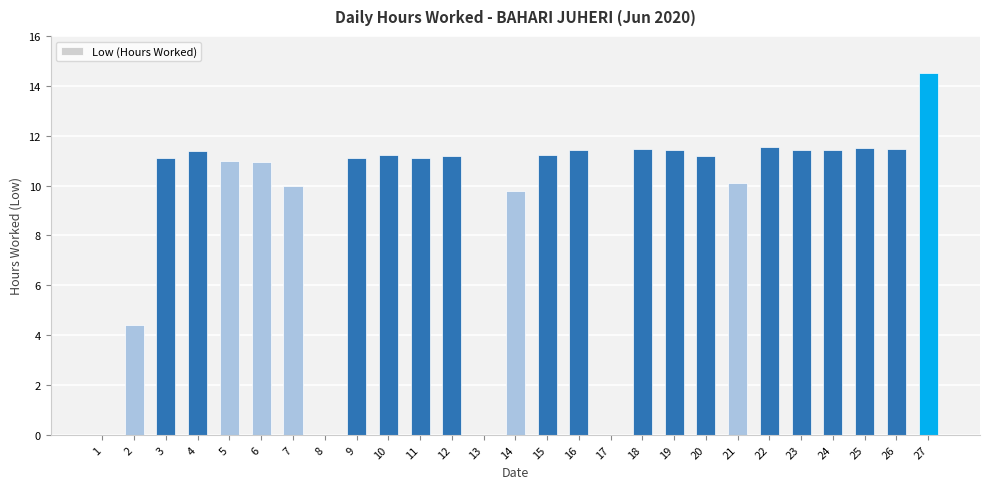

True or false: the data shows 11.2 at 10.

True